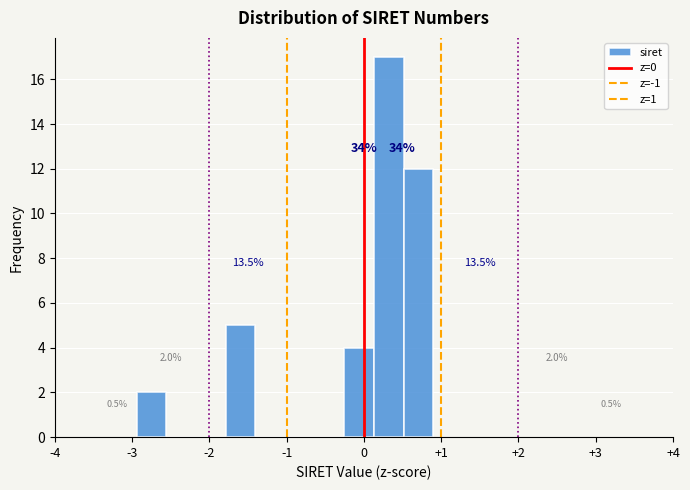

Around what value on the x-axis is the tallest bar? Give the approximate position of its centre, as read against the axis.

0.3